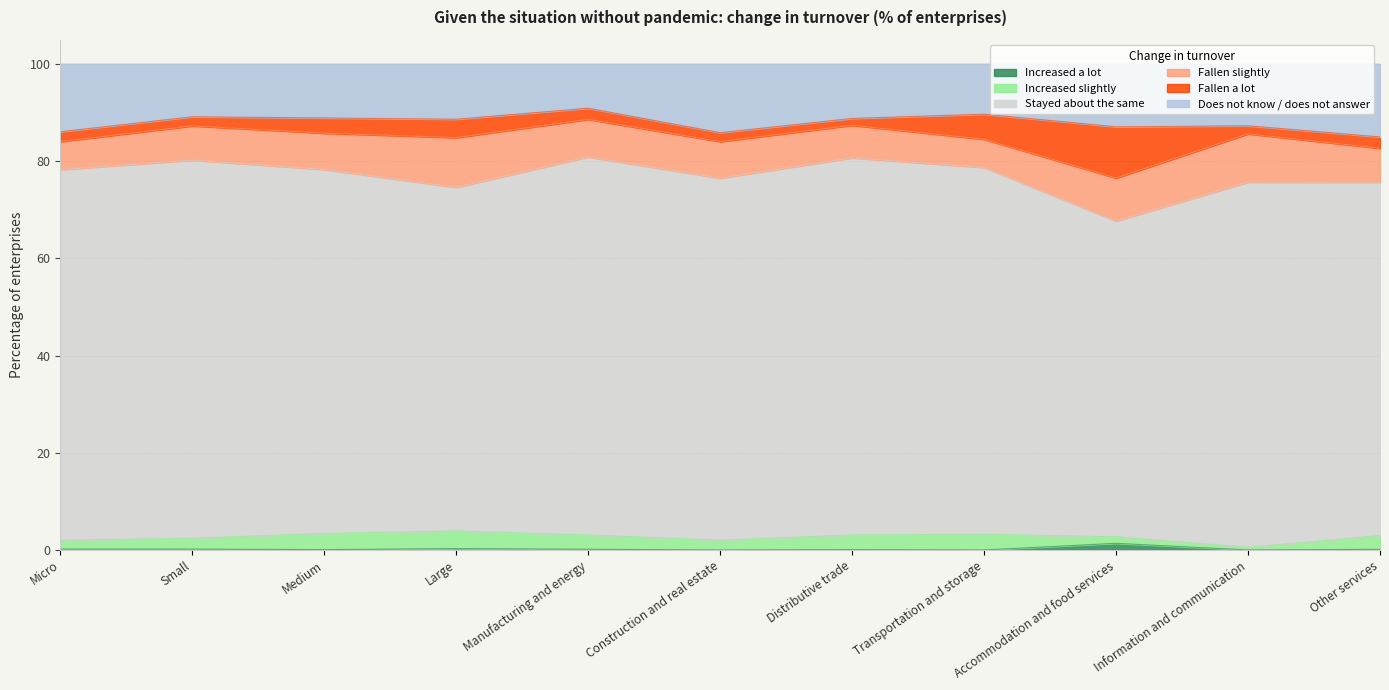

True or false: Increased a lot and Increased slightly cross at least once.

False